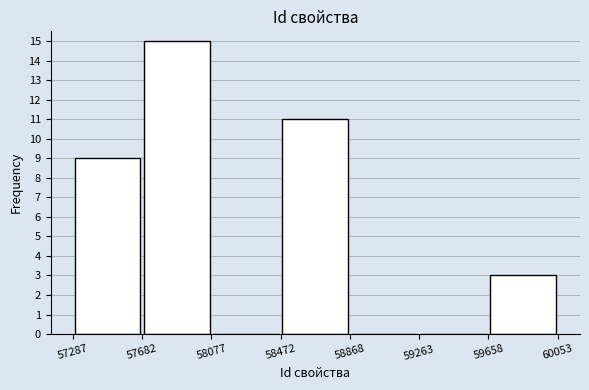

Reading left to right, list every bar in this chart as the range it spans on the x-axis followed by its height. The values are not printed on the chart, so give them approximately, as read against the axis.

57287 to 57682: 9
57682 to 58077: 15
58077 to 58472: 0
58472 to 58868: 11
58868 to 59263: 0
59263 to 59658: 0
59658 to 60053: 3